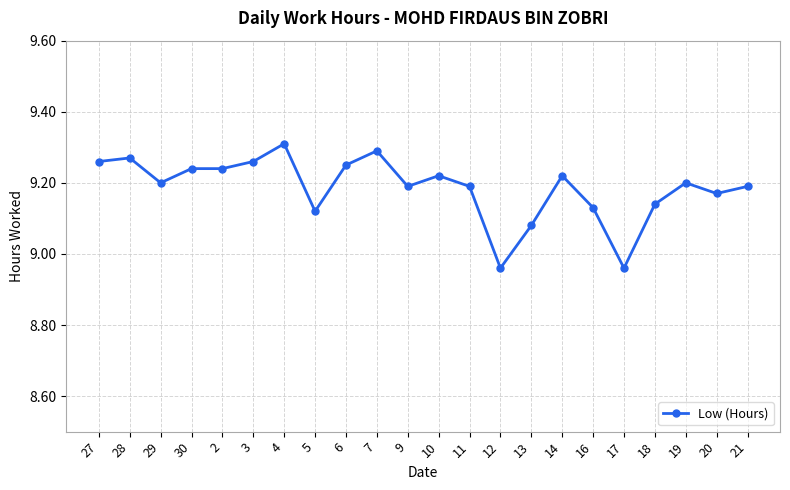

Count the values in the range 9 to 10.

20